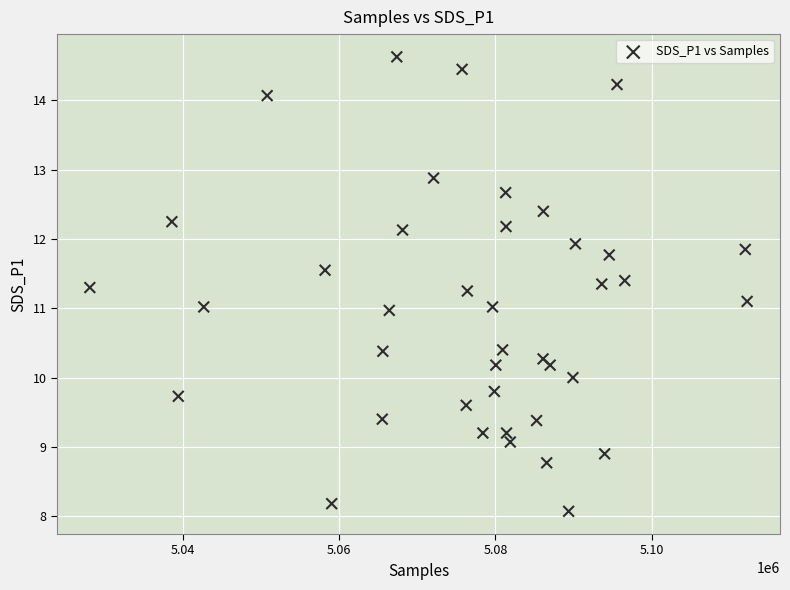

What is the range of Y values (max minus min)?

6.6